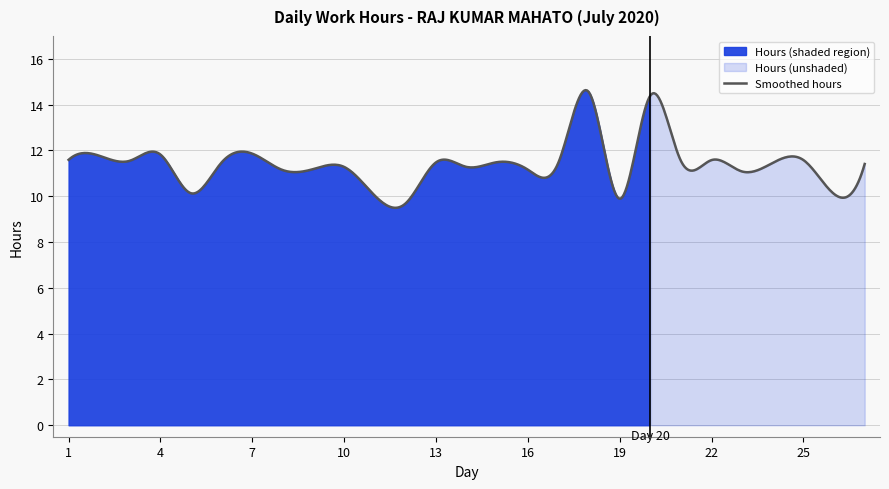

At which label is the value closest to 7?

12